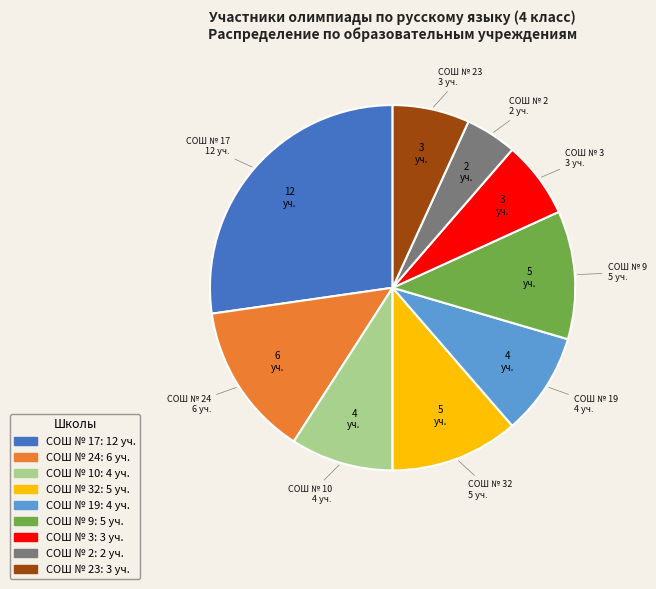

Does any single category account for the majority?

No